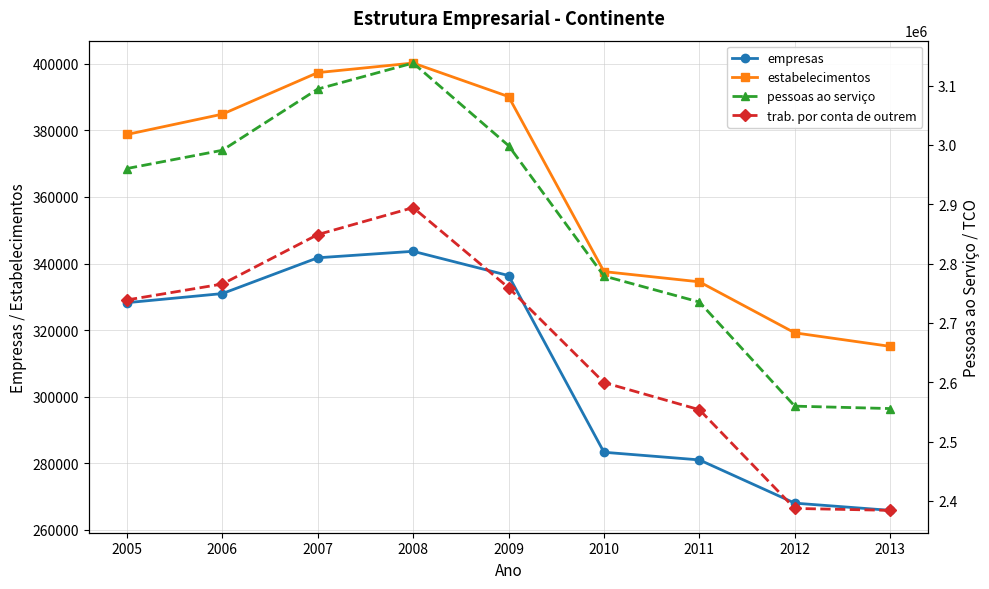

The pessoas ao serviço series shows 3848558 at 2011. True or false?

False